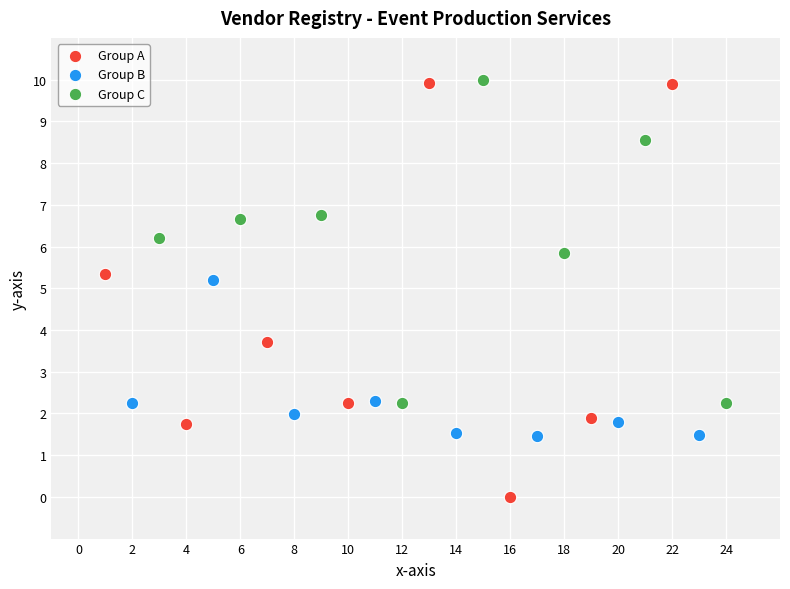

Which series contains the lowest Y value?

Group A